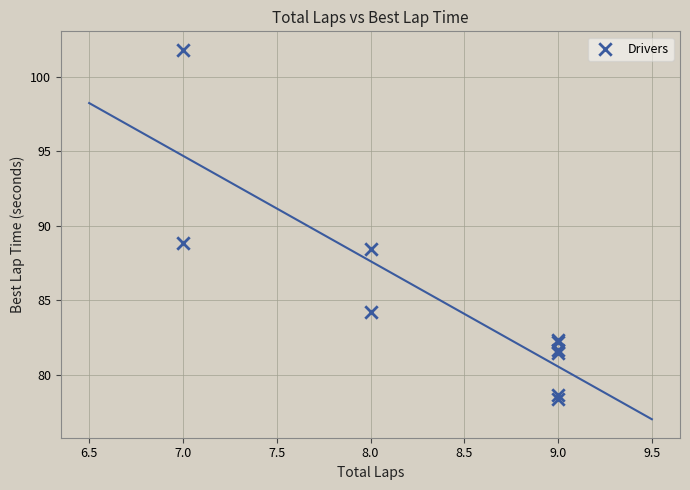

What Y value in the scatter plot is closest to 90?

88.9